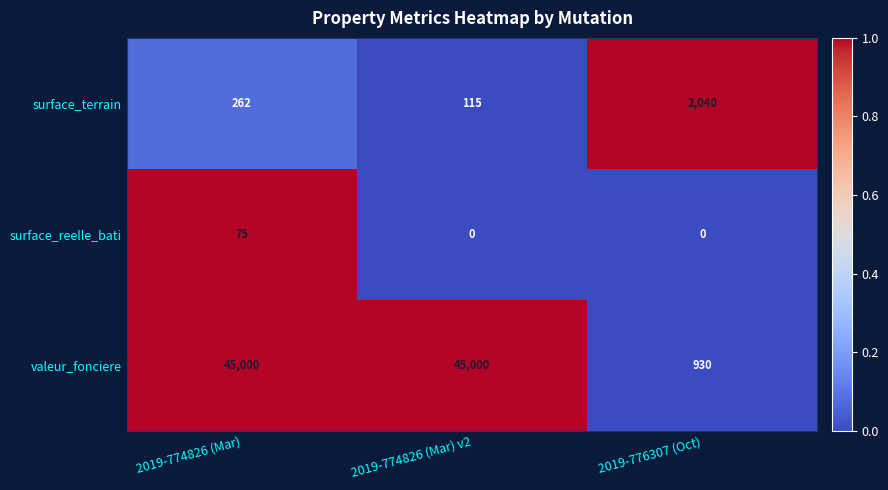

Which series has the largest range (max minus min)?

valeur_fonciere